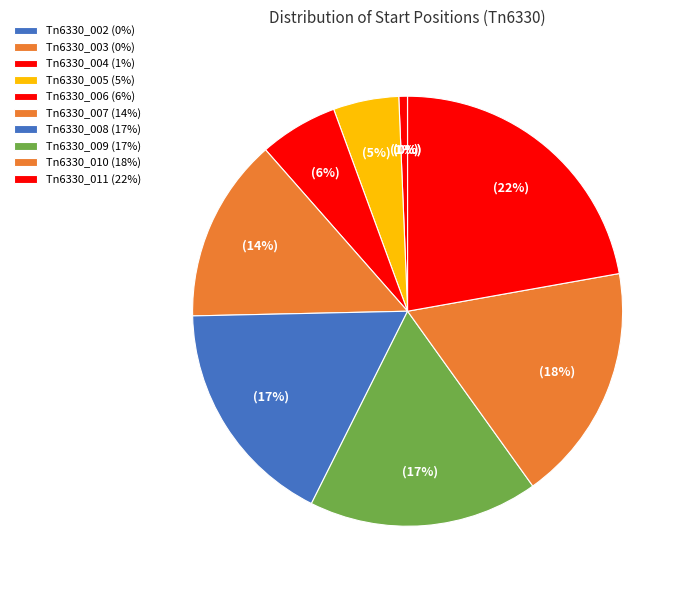

Does Tn6330_004 represent more than half of the total?

No